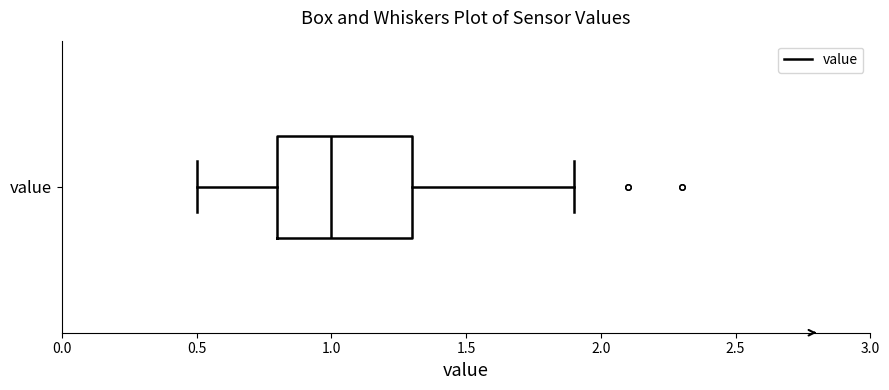

Read this box plot against the x-axis: the position of the median line, the range covered by the box, and the ends of both whiskers. The values are not printed on the chart, so give them approximately, as read against the axis.

median 1.0, box 0.8 to 1.3, whiskers 0.5 to 1.9